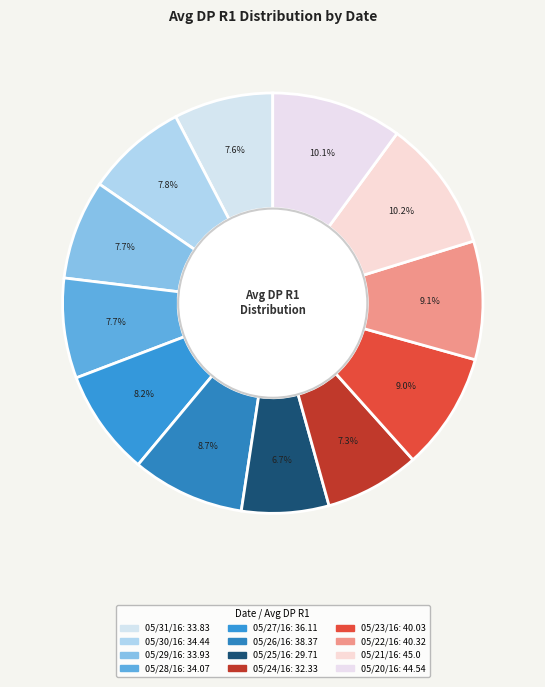

Count the number of slices in the pie.

12